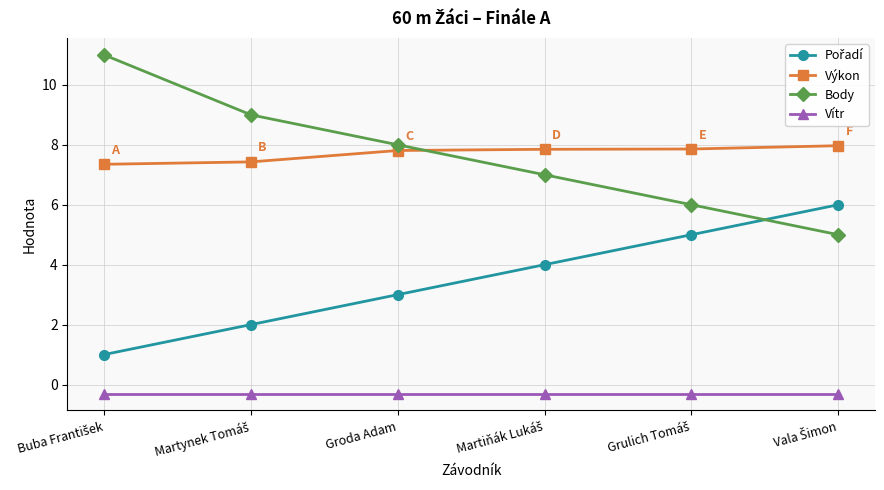

True or false: Výkon has a value of 7.8 at Groda Adam.

True